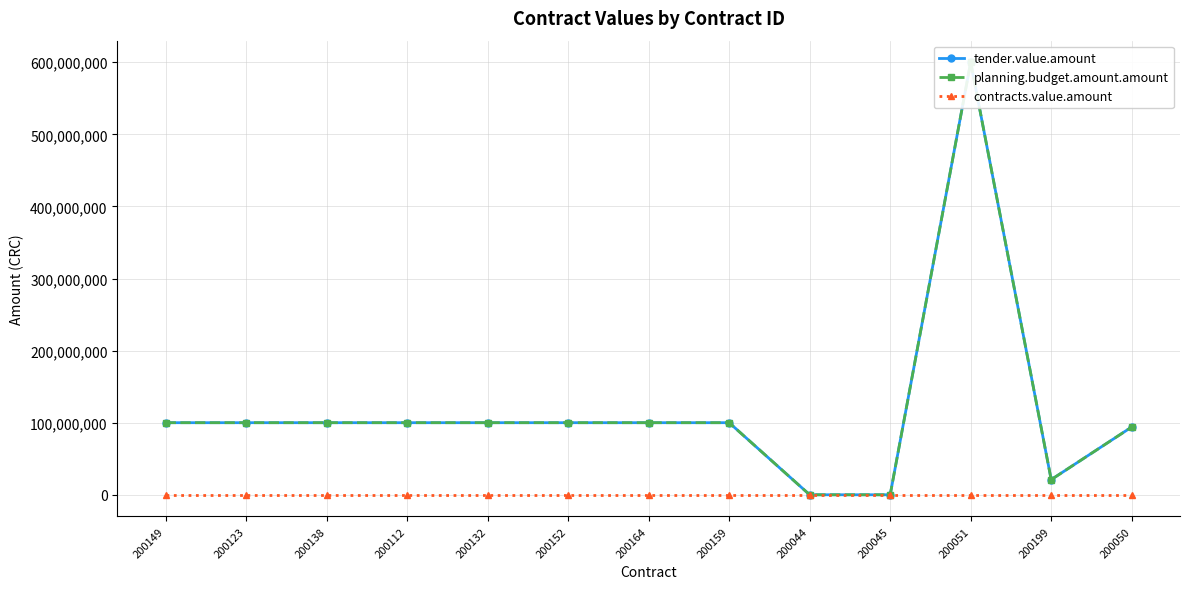

Reading right to left, what are all the values shown in this chart?

tender.value.amount: 200050=94000000	200199=21000000	200051=600000000	200045=1	200044=1	200159=100000000	200164=100000000	200152=100000000	200132=100000000	200112=100000000	200138=100000000	200123=100000000	200149=100000000
planning.budget.amount.amount: 200050=94000000	200199=21000000	200051=600000000	200045=1	200044=1	200159=100000000	200164=100000000	200152=100000000	200132=100000000	200112=100000000	200138=100000000	200123=100000000	200149=100000000
contracts.value.amount: 200050=1	200199=1	200051=1	200045=1	200044=1	200159=1	200164=1	200152=1	200132=1	200112=1	200138=1	200123=1	200149=1